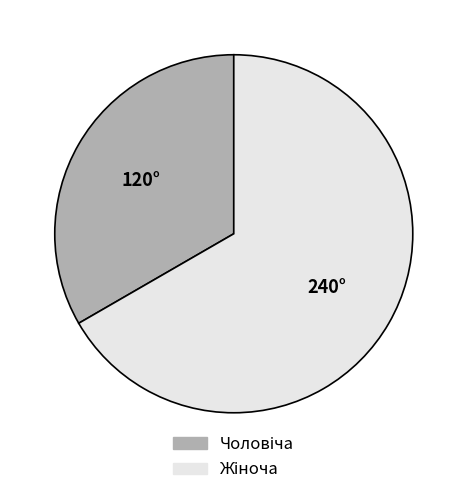

Does any single category account for the majority?

Yes